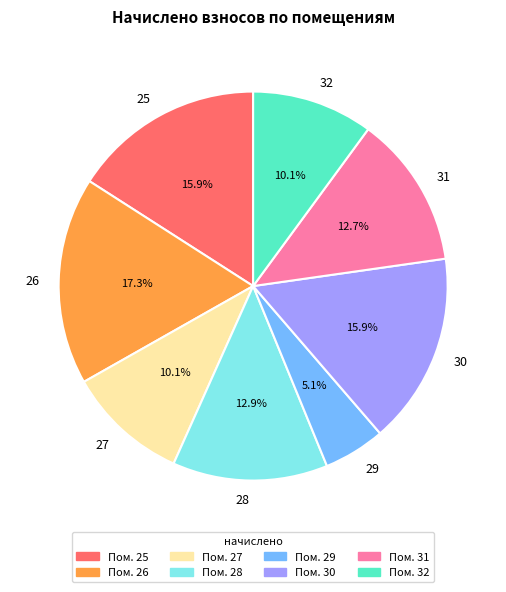

What is the total percentage of 27 and 30?

26.0%